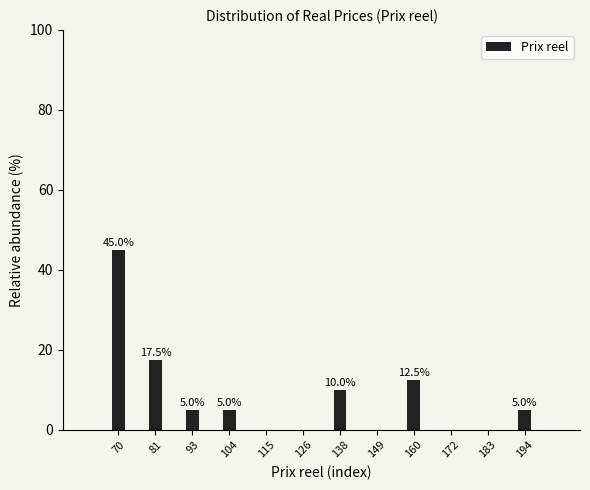

Reading left to right, what are all the values shown in this chart?

70=45.0	81=17.5	93=5.0	104=5.0	115=0.0	126=0.0	138=10.0	149=0.0	160=12.5	172=0.0	183=0.0	194=5.0